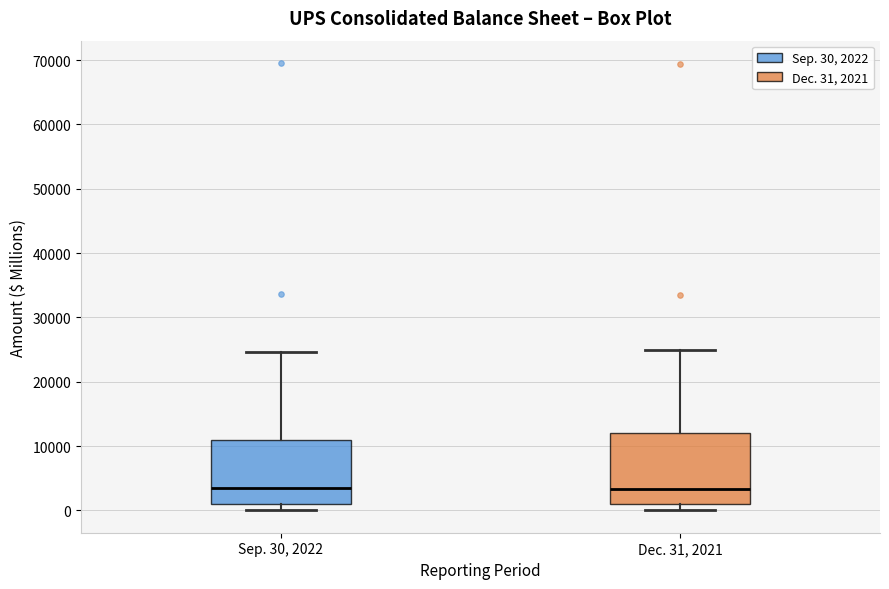

Where does the median line of the box for Dec. 31, 2021 sit on the y-axis? The values are not printed on the chart, so give them approximately, as read against the axis.

3000